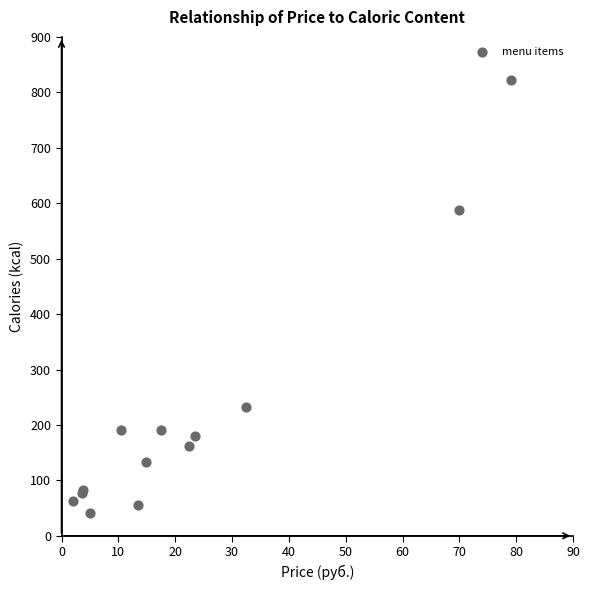

What Y value in the scatter plot is closest to 431?

588.0